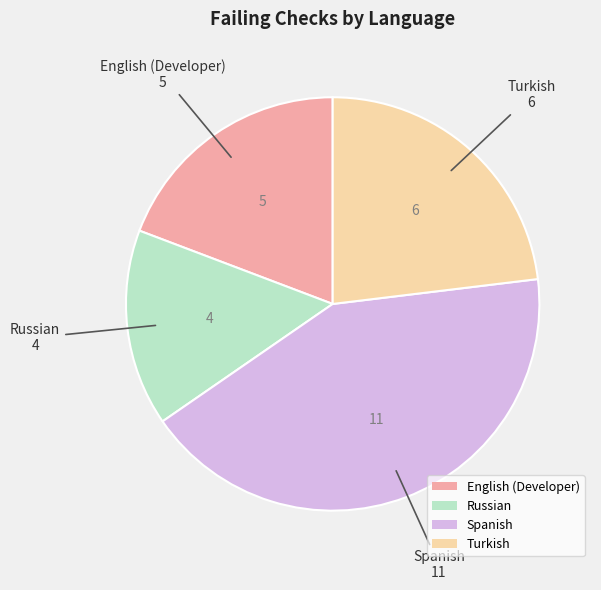

Combined, do English (Developer) and Turkish account for over 50%?

No